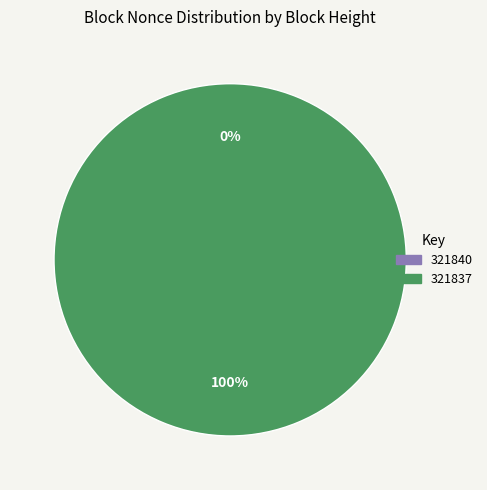

Is there any slice that represents more than half of the pie?

Yes